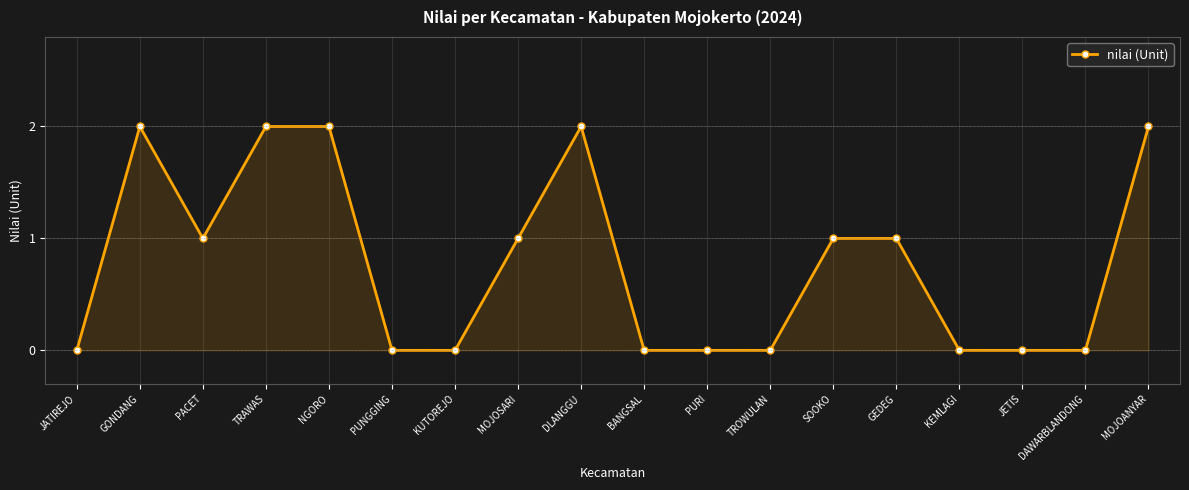

The value at PACET is 2. True or false?

False